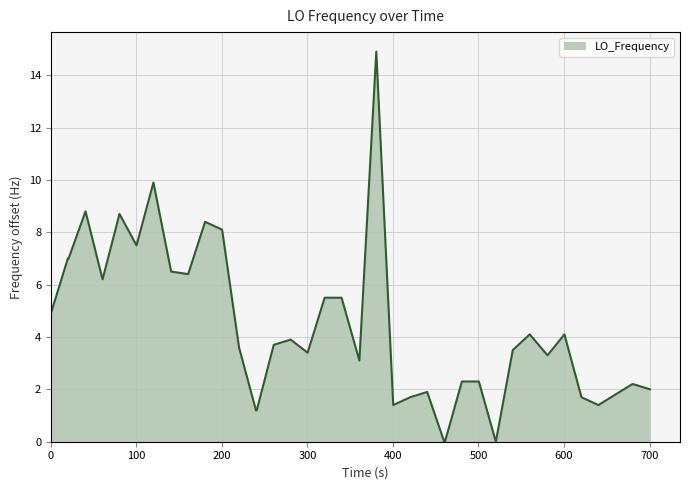

What is the maximum value shown in the chart?

14.9